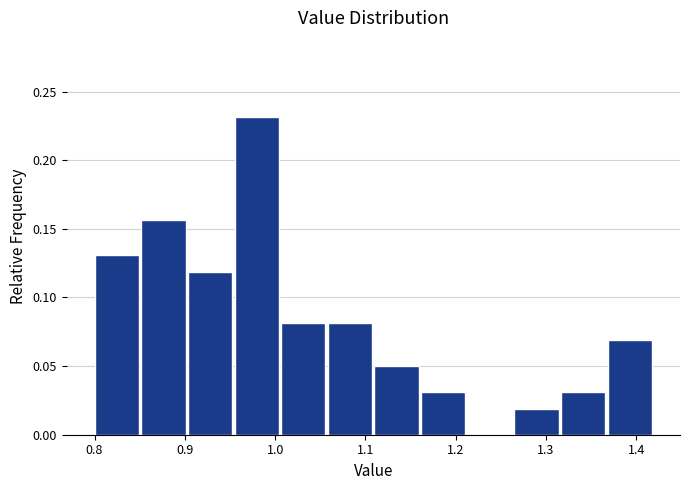

Reading left to right, transcribe this chart: for each bar, give the range it covers on the x-axis and its height. Neither the bar edges nor the heights are printed on the chart, so give them approximately, as read against the axes.

0.80 to 0.85: 0.130
0.85 to 0.90: 0.155
0.90 to 0.96: 0.120
0.96 to 1.01: 0.230
1.01 to 1.06: 0.080
1.06 to 1.11: 0.080
1.11 to 1.16: 0.050
1.16 to 1.21: 0.030
1.21 to 1.27: 0
1.27 to 1.32: 0.020
1.32 to 1.37: 0.030
1.37 to 1.42: 0.070